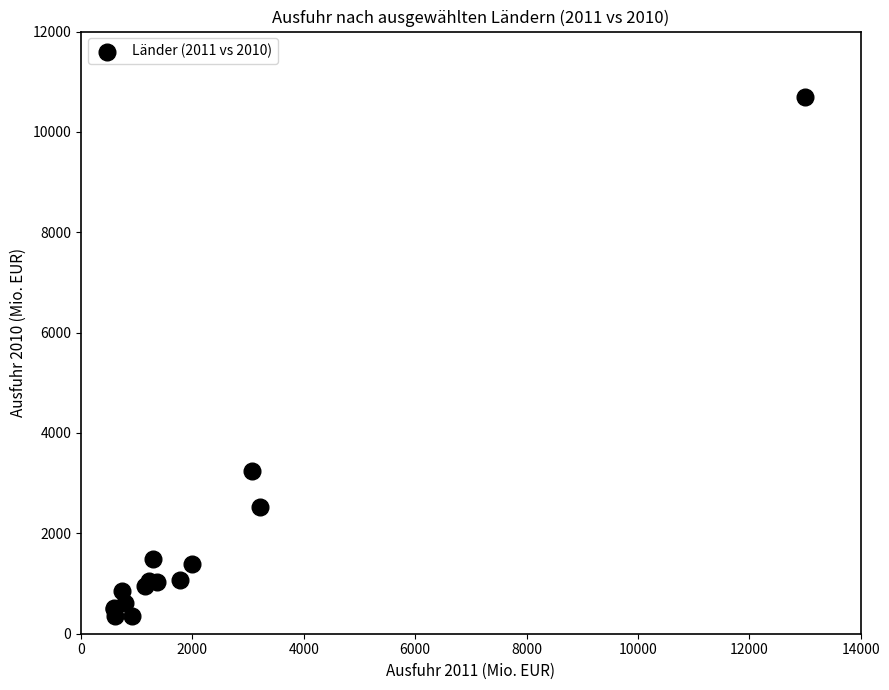

What Y value in the scatter plot is closest to 5520?

3248.7